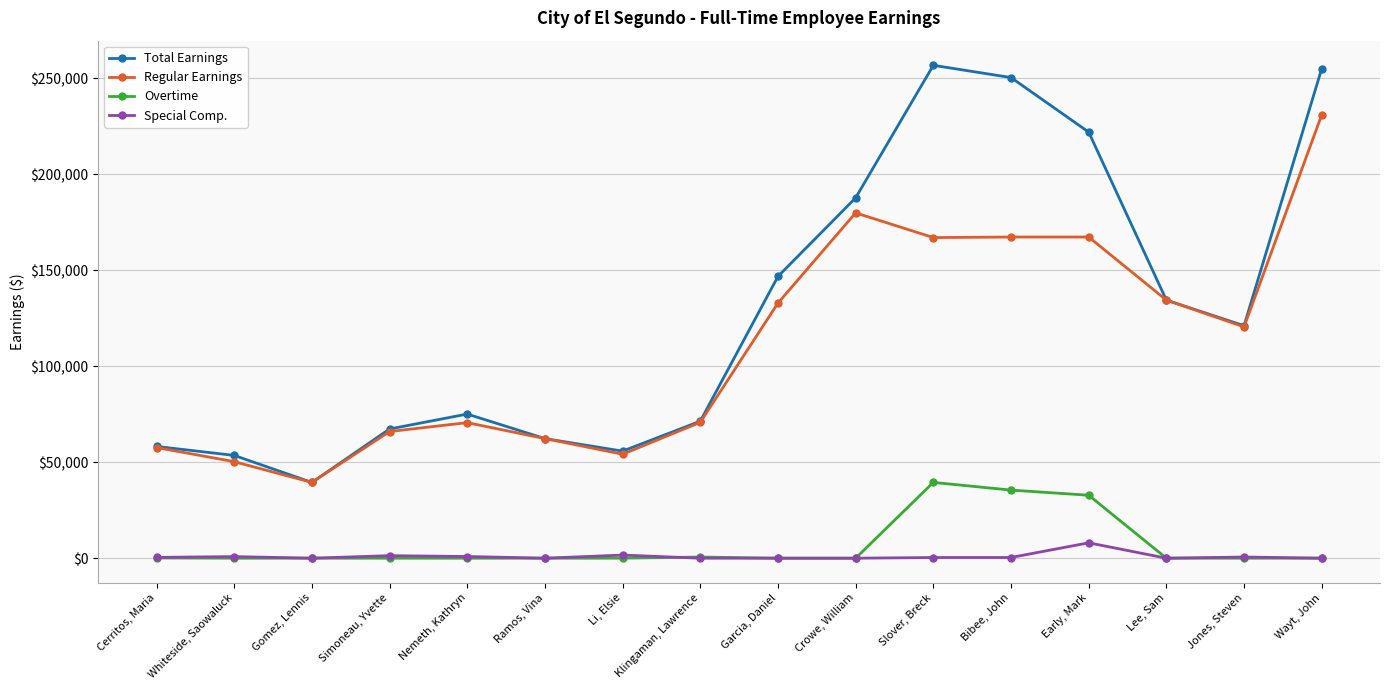

Rank the series by their maximum value, from highest to lowest.

Total Earnings, Regular Earnings, Overtime, Special Comp.